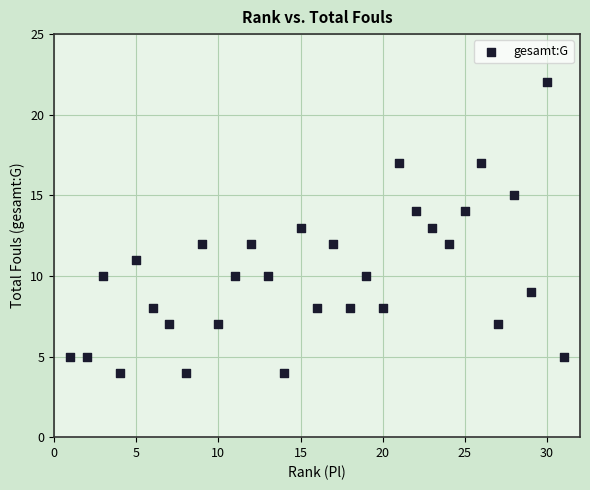

What is the range of X values (max minus min)?

30